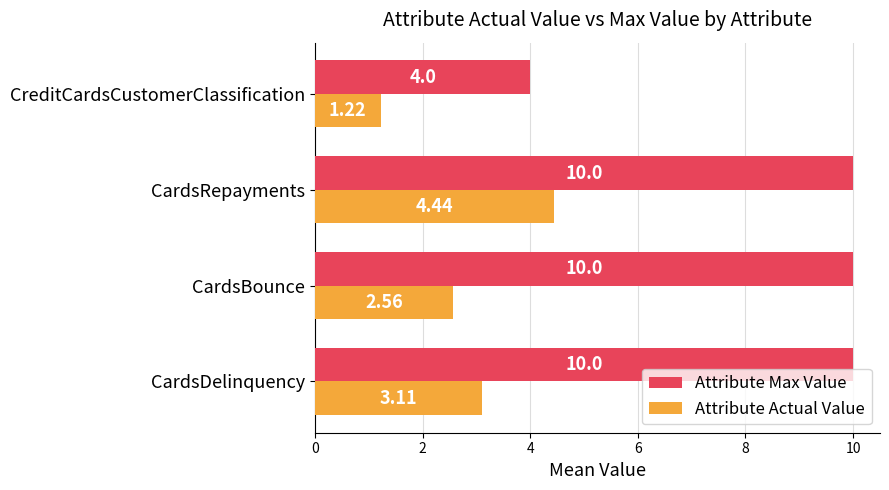

At which label does Attribute Actual Value reach its peak?

CardsRepayments